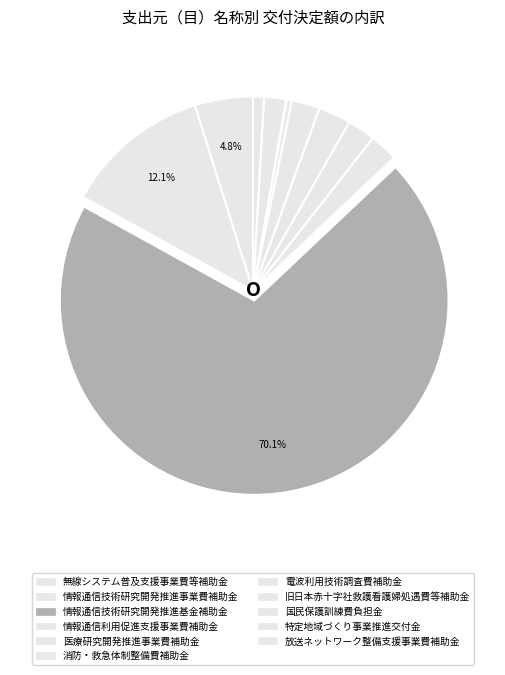

Is it true that 消防・救急体制整備費補助金 is 3% of the pie?

True